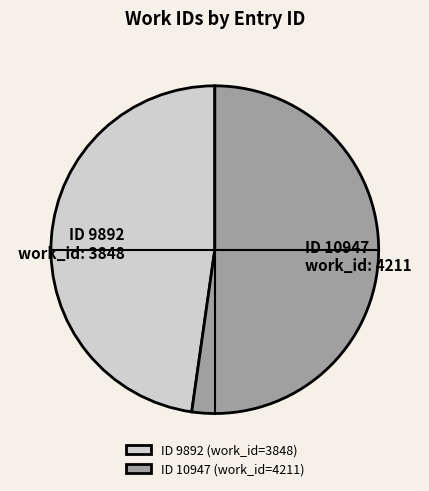

Which slice is the smallest?

ID 9892 (work_id=3848)